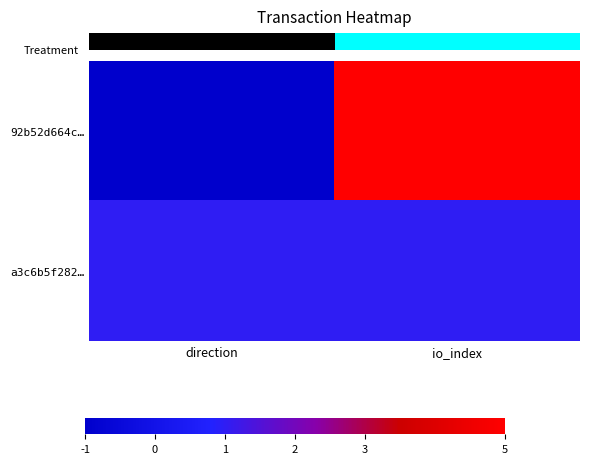

Which has a higher value, io_index or direction?

io_index